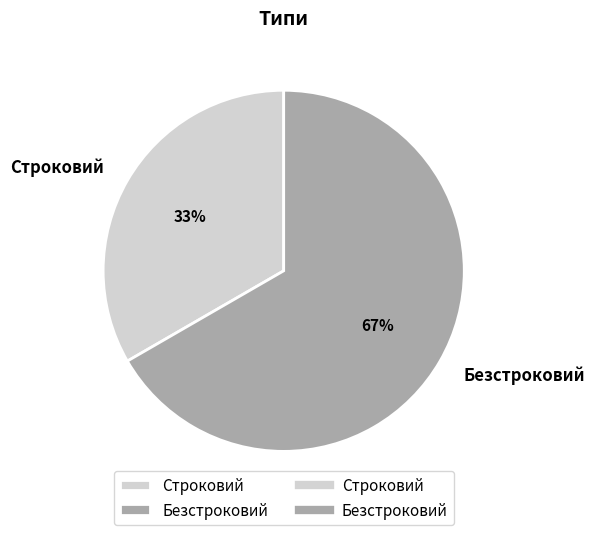

Is the sum of Безстроковий and Строковий greater than half?

Yes